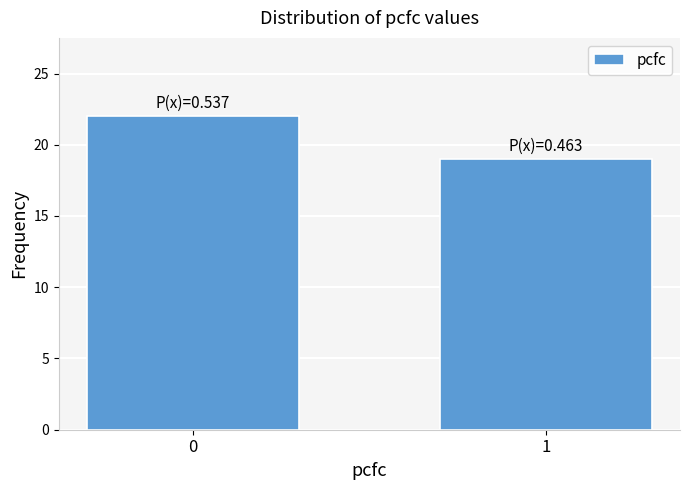

Reading left to right, extract all data points from this chart.

0=22	1=19